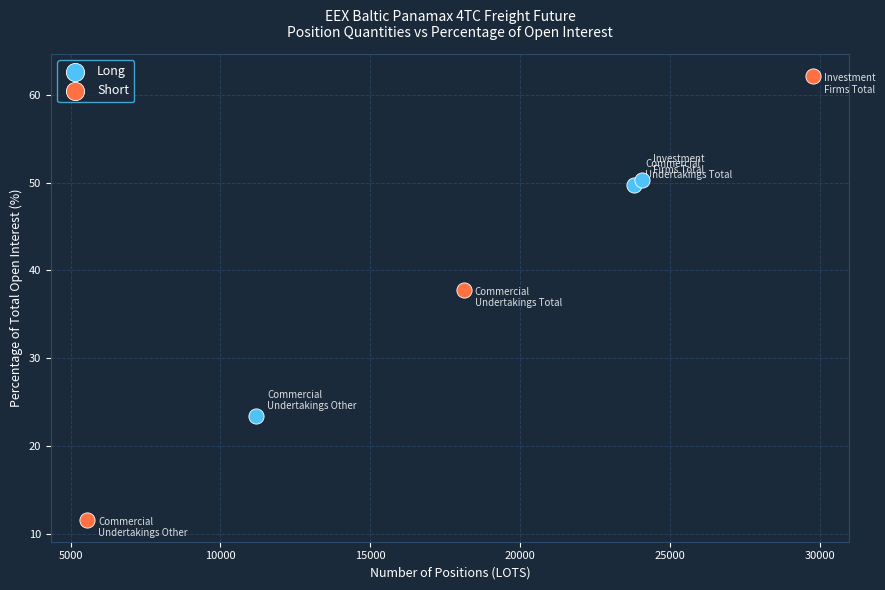

Which series reaches the minimum Y coordinate?

Short